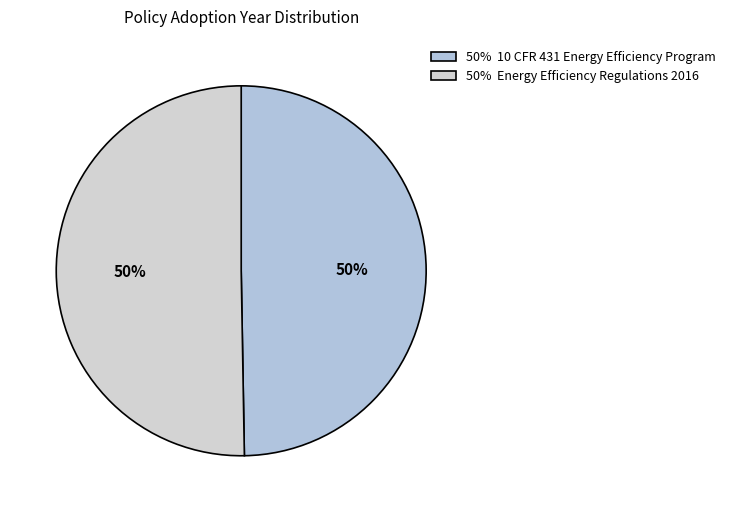

Count the number of slices in the pie.

2